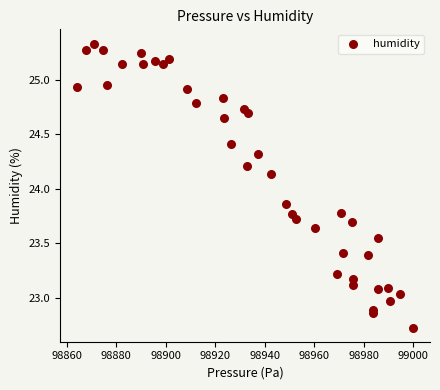

What is the range of Y values (max minus min)?

2.6